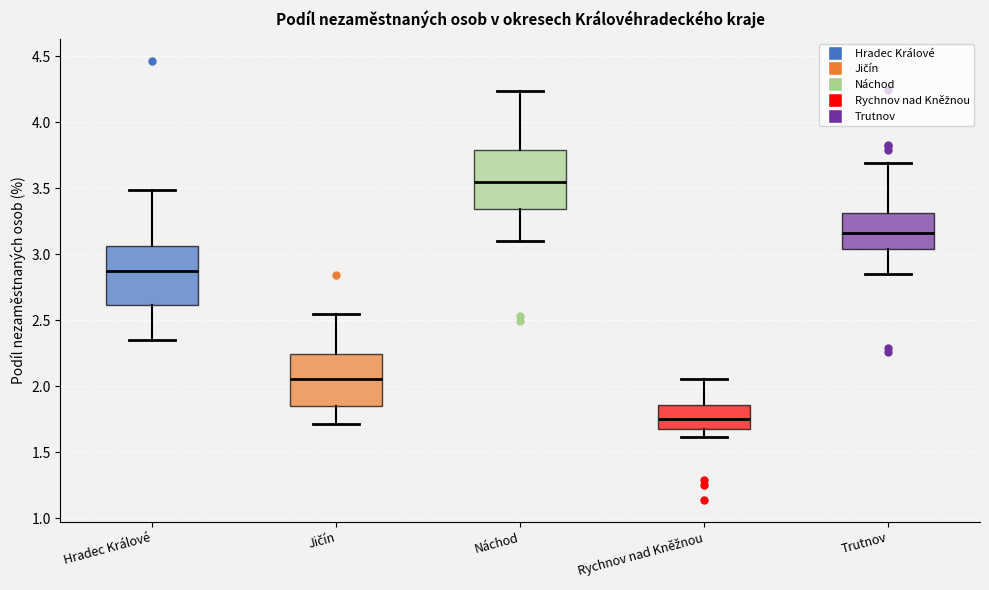

Reading left to right, read every box against the y-axis: the position of its median line, the range the box covers, and the ends of its whiskers. The values are not printed on the chart, so give them approximately, as read against the axis.

Hradec Králové: median 2.85, box 2.60 to 3.05, whiskers 2.35 to 3.50
Jičín: median 2.05, box 1.85 to 2.25, whiskers 1.70 to 2.55
Náchod: median 3.55, box 3.35 to 3.80, whiskers 3.10 to 4.25
Rychnov nad Kněžnou: median 1.75, box 1.70 to 1.85, whiskers 1.60 to 2.05
Trutnov: median 3.15, box 3.05 to 3.30, whiskers 2.85 to 3.70